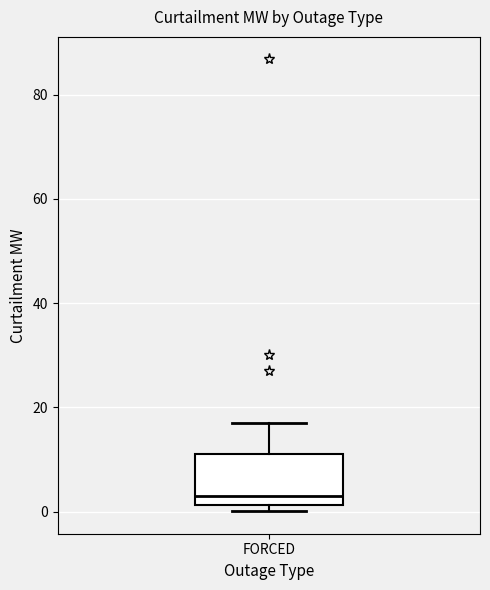

Read this box plot against the y-axis: the position of the median line, the range covered by the box, and the ends of both whiskers. The values are not printed on the chart, so give them approximately, as read against the axis.

median 4, box 2 to 12, whiskers 0 to 18